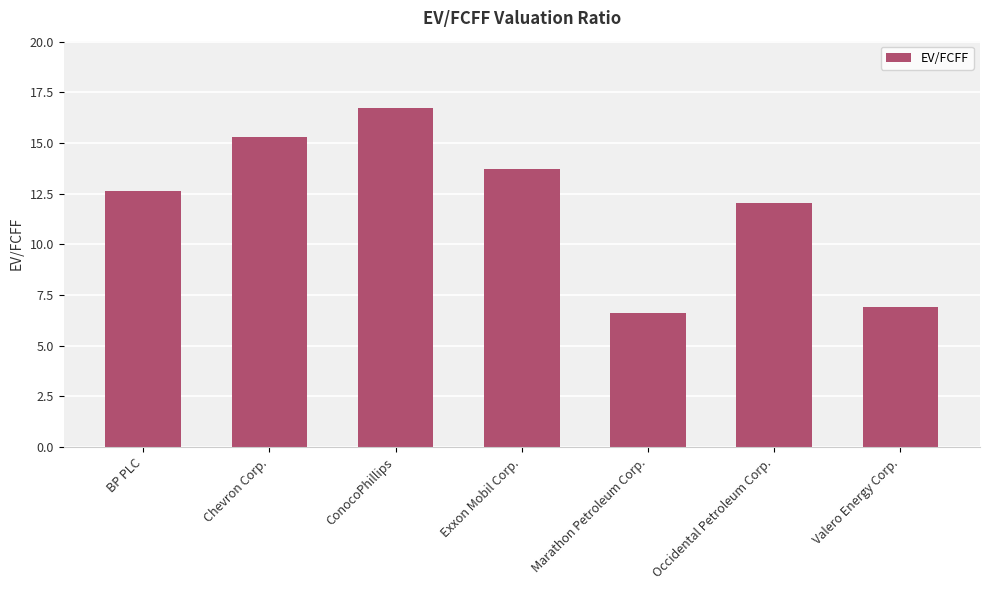

How many series are shown in this chart?

1